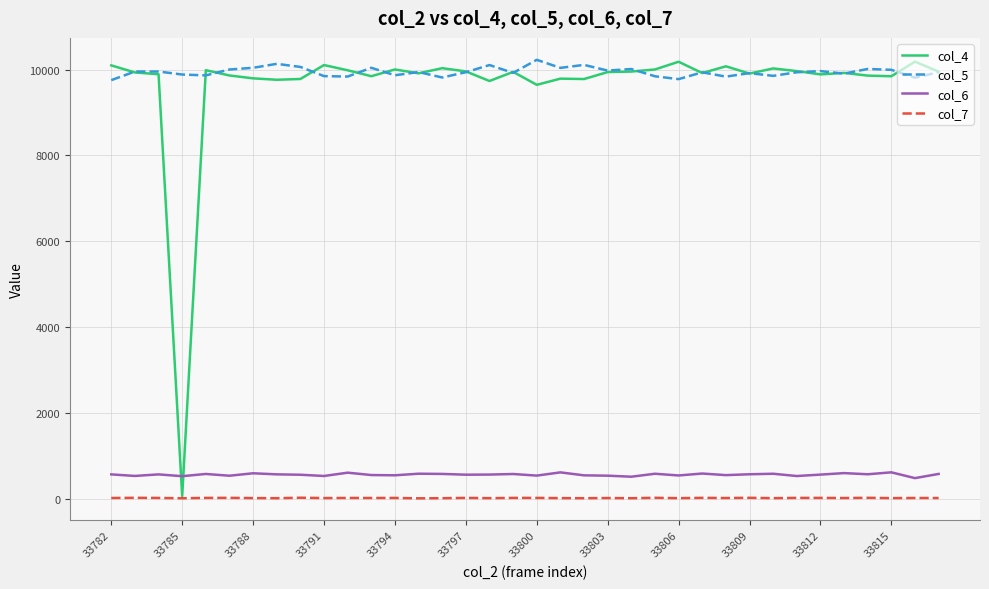

What is the minimum value for col_5?

9754